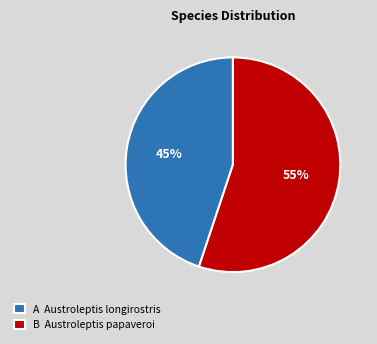

To the nearest percent, what is the difference between the A Austroleptis longirostris and B Austroleptis papaveroi slice percentages?

10%